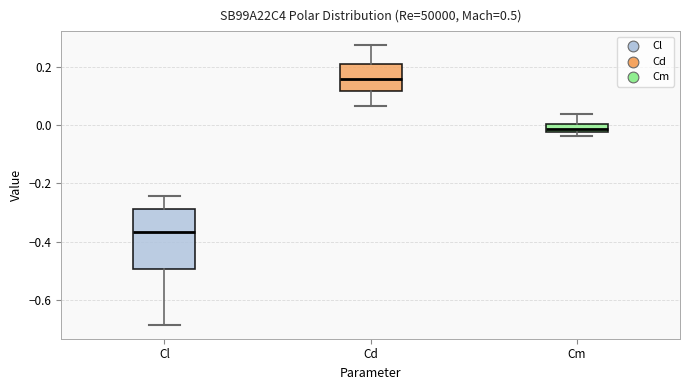

Where is the lower edge of the box for Cd on the y-axis? The values are not printed on the chart, so give them approximately, as read against the axis.

0.12